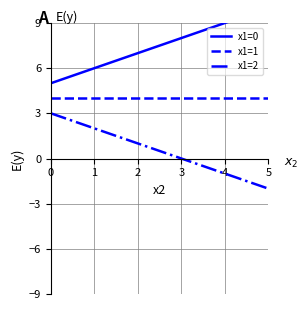

Is it true that x1=0 equals 6 at 1?

True